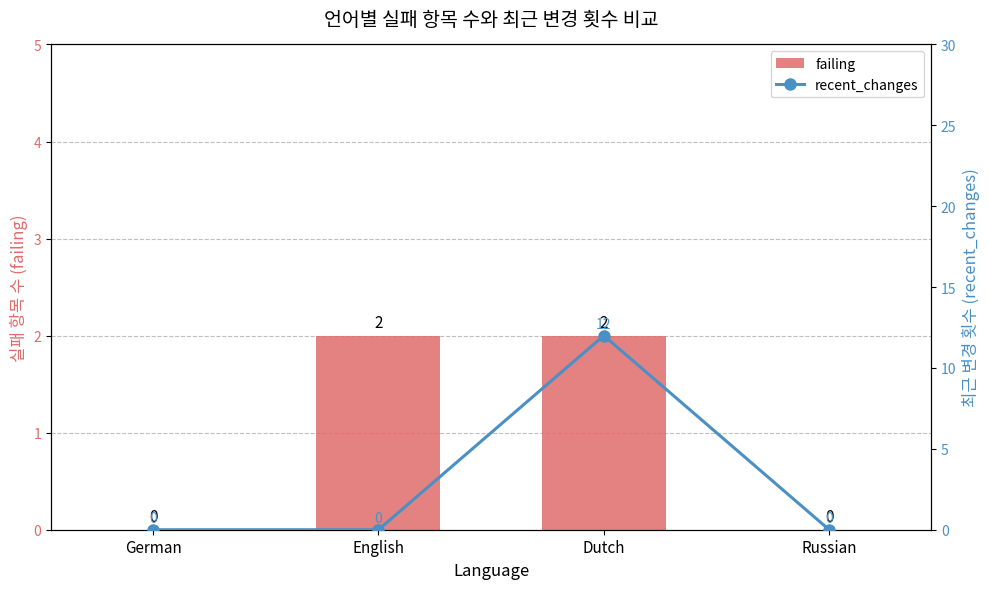

At which category is the sum across all series the highest?

Dutch